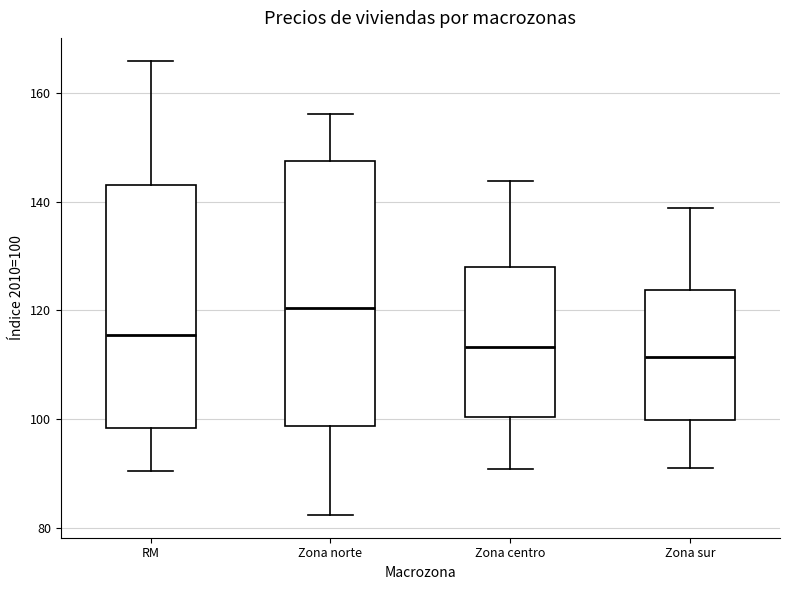

Where does the median line of the box for Zona sur sit on the y-axis? The values are not printed on the chart, so give them approximately, as read against the axis.

112